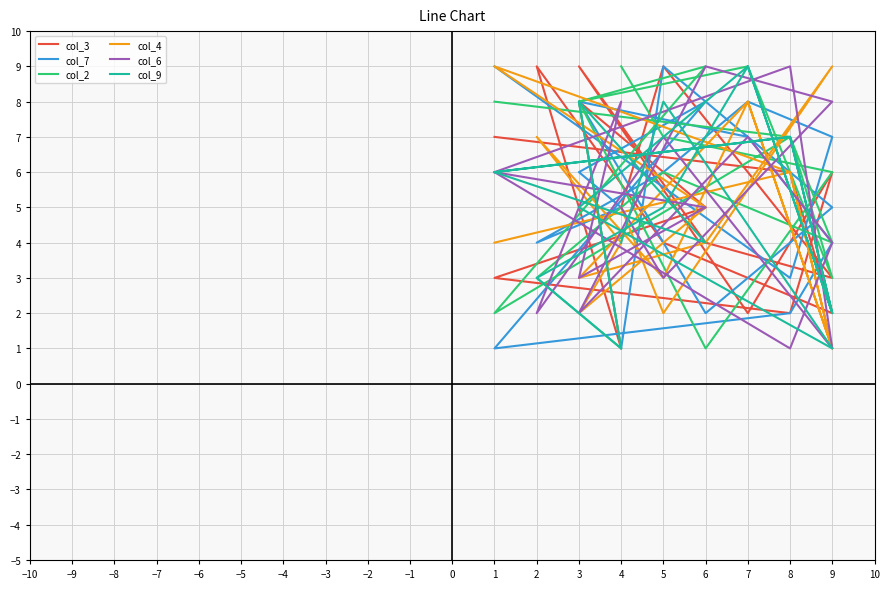

Count the number of categories in the chart.

18